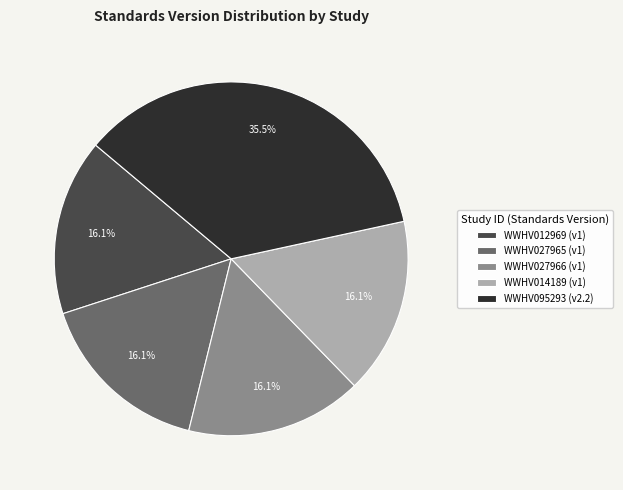

Is there a majority slice in this chart?

No